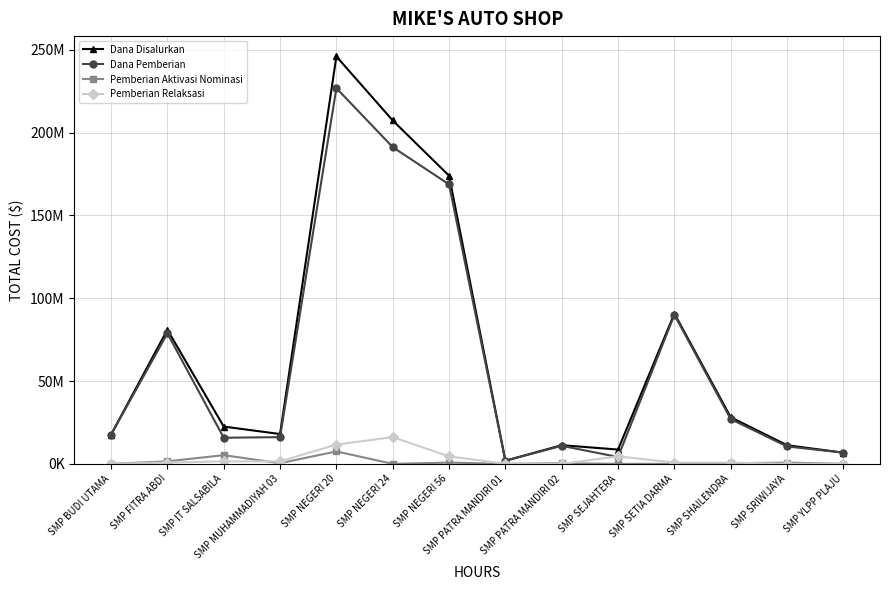

What is the label of the 4th point from the left?

SMP MUHAMMADIYAH 03